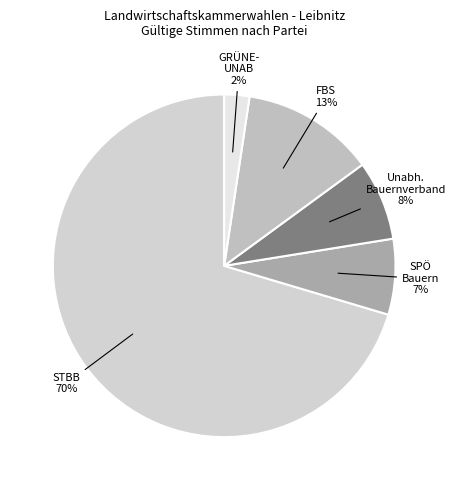

What is the smallest slice in the pie chart?

GRÜNE und Unabhängige (GRÜNE-UNAB)